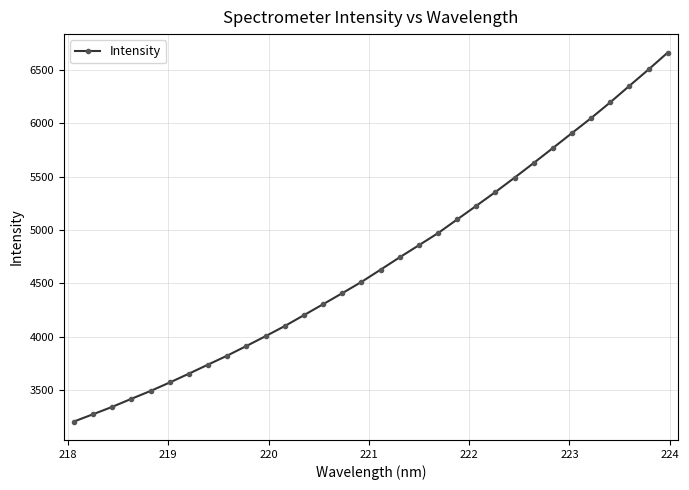

What is the value of the 13th point from the left?

4204.0